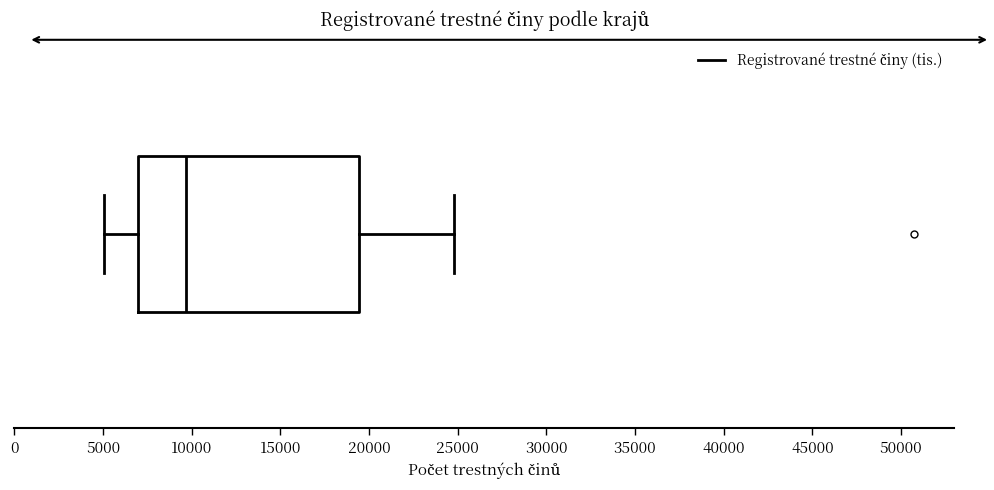

Read this box plot against the x-axis: the position of the median line, the range covered by the box, and the ends of both whiskers. The values are not printed on the chart, so give them approximately, as read against the axis.

median 9500, box 7000 to 19500, whiskers 5000 to 25000